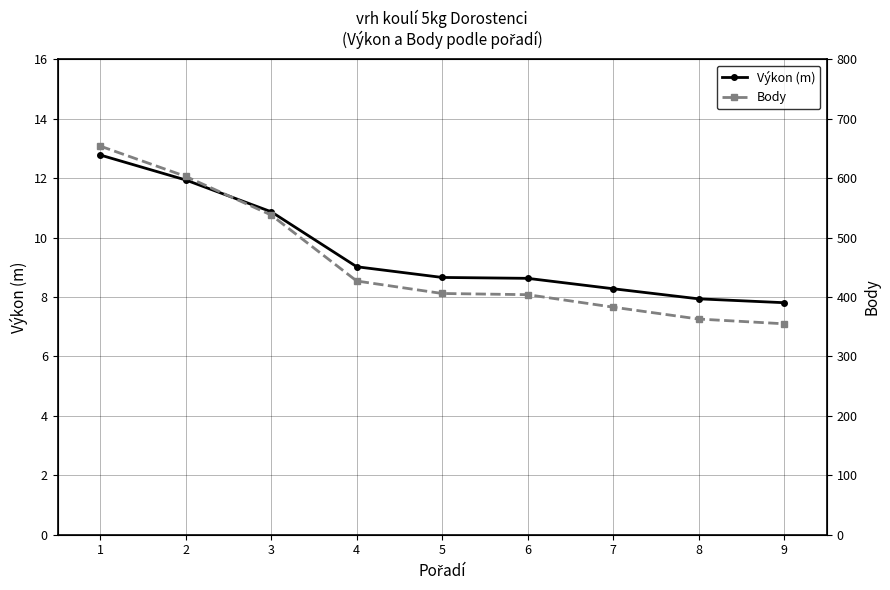

At which label does Výkon (m) reach its peak?

1